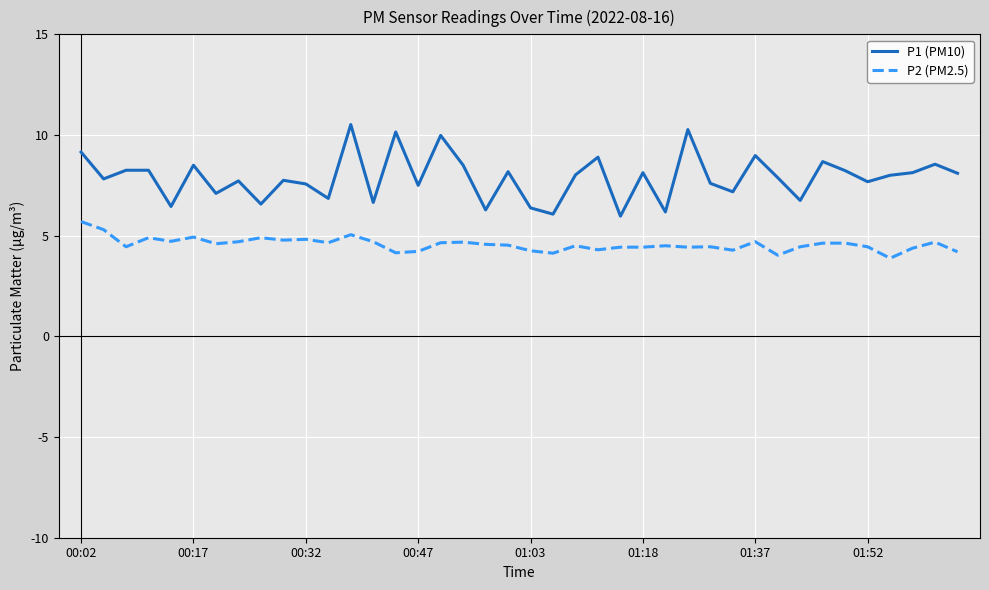

What is the difference between the maximum and minimum values in the P2 (PM2.5) series?

1.8